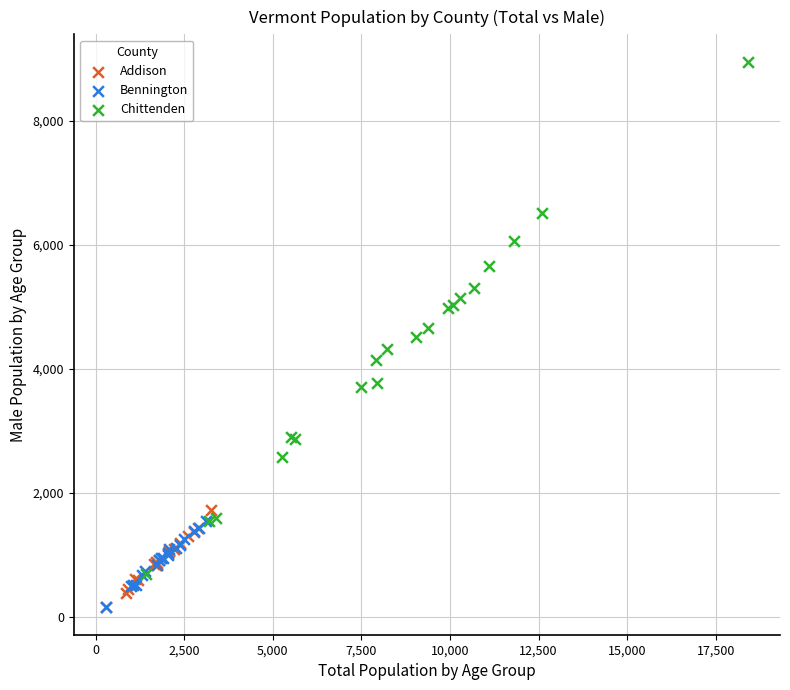

Which series has the widest spread of Y values?

Chittenden